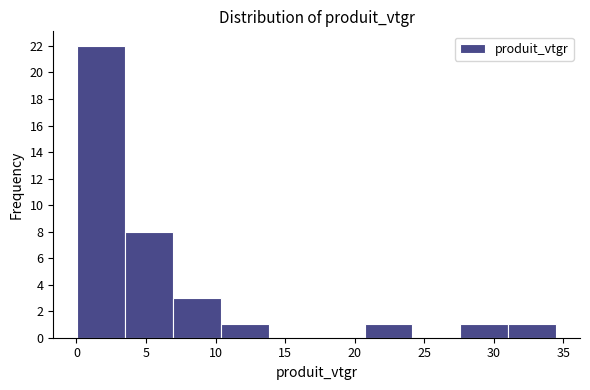

Reading left to right, transcribe this chart: for each bar, give the range it covers on the x-axis and its height. Neither the bar edges nor the heights are printed on the chart, so give them approximately, as read against the axes.

0.0 to 3.5: 22
3.5 to 7.0: 8
7.0 to 10.5: 3
10.5 to 14.0: 1
14.0 to 17.5: 0
17.5 to 20.5: 0
20.5 to 24.0: 1
24.0 to 27.5: 0
27.5 to 31.0: 1
31.0 to 34.5: 1